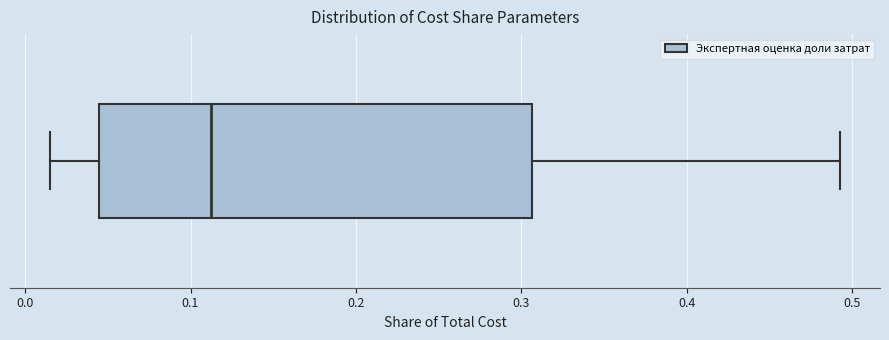

Transcribe this box plot: give where the median line is, the range the box spans, and where the two whiskers end, as read against the x-axis. The values are not printed on the chart, so give them approximately, as read against the axis.

median 0.11, box 0.04 to 0.31, whiskers 0.01 to 0.49